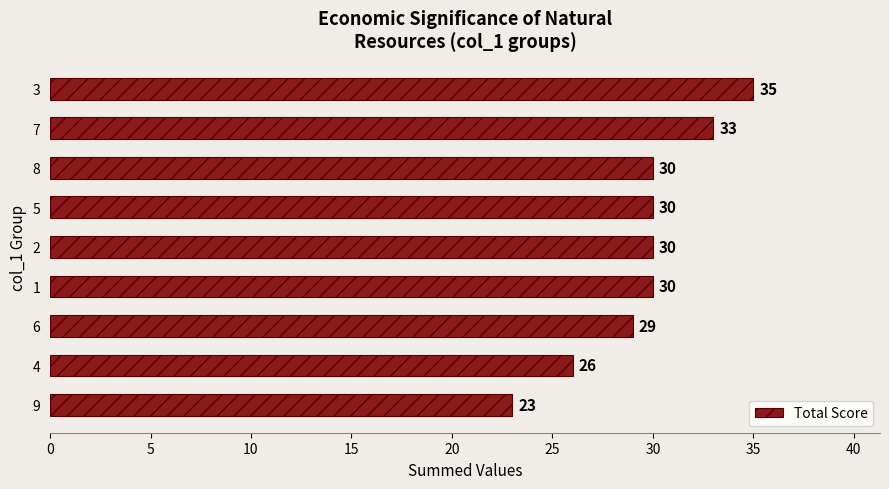

What value does the data have at 6, to the nearest 5?

30